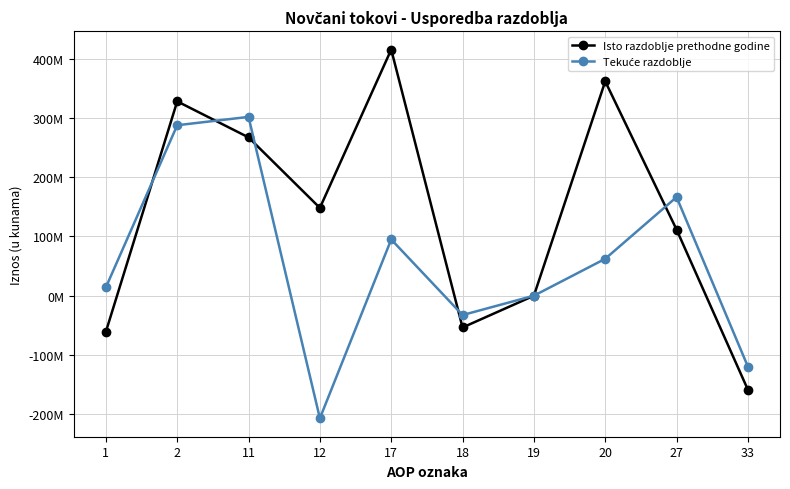

Does the chart have visible grid lines?

Yes